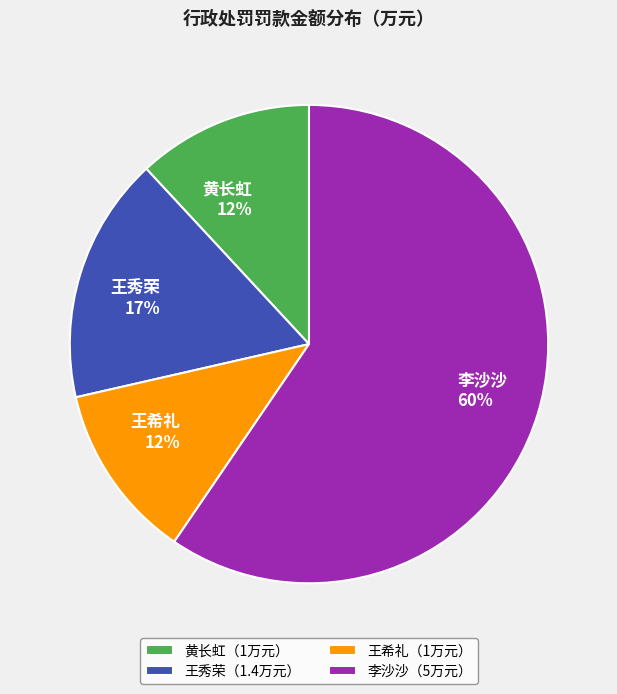

What is the ratio of the value at 王希礼 to the value at 黄长虹?

1.0